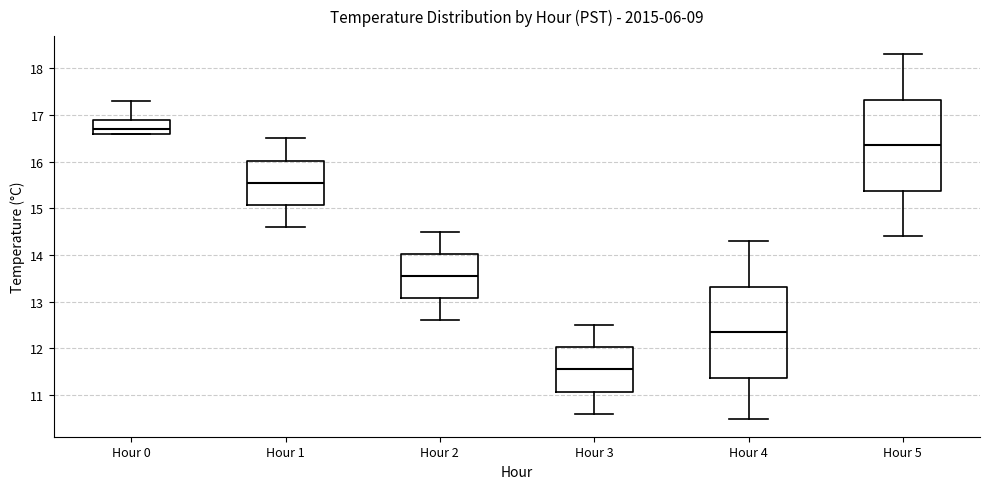

Reading left to right, transcribe this box plot: for each box, give where its median line is, the range the box spans, and where its two whiskers end, as read against the y-axis. The values are not printed on the chart, so give them approximately, as read against the axis.

Hour 0: median 16.7, box 16.6 to 16.9, whiskers 16.6 to 17.3
Hour 1: median 15.6, box 15.1 to 16.0, whiskers 14.6 to 16.5
Hour 2: median 13.6, box 13.1 to 14.0, whiskers 12.6 to 14.5
Hour 3: median 11.6, box 11.1 to 12.0, whiskers 10.6 to 12.5
Hour 4: median 12.4, box 11.4 to 13.3, whiskers 10.5 to 14.3
Hour 5: median 16.4, box 15.4 to 17.3, whiskers 14.4 to 18.3